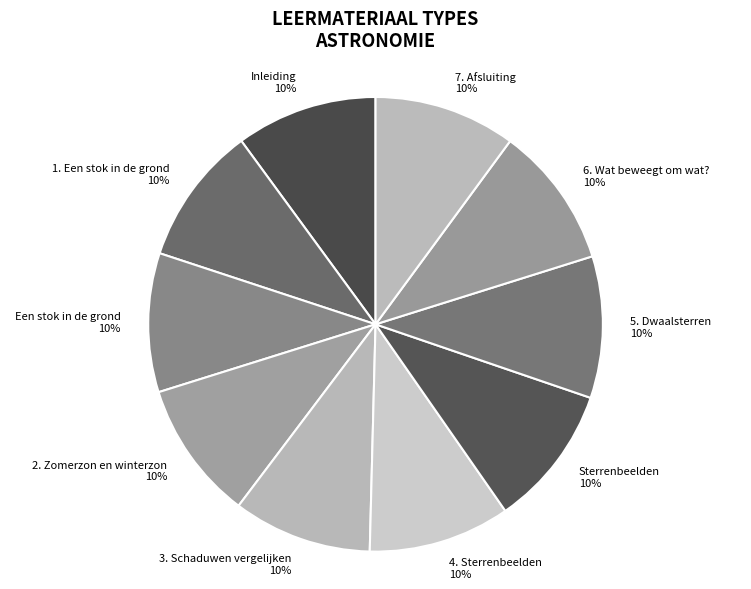

Do 3. Schaduwen vergelijken and Een stok in de grond together represent more than half of the pie?

No